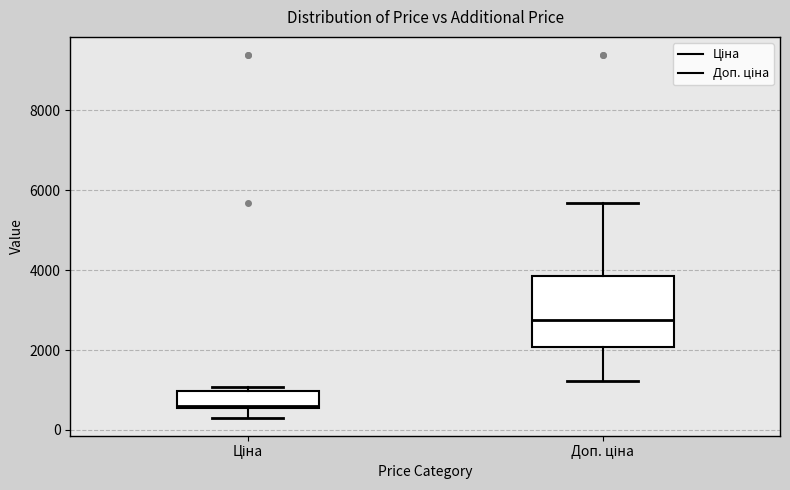

Reading left to right, read every box against the y-axis: the position of its median line, the range the box covers, and the ends of its whiskers. The values are not printed on the chart, so give them approximately, as read against the axis.

Ціна: median 600 (just above the box's lower edge), box 600 to 1000, whiskers 400 to 1000 (just above the box's upper edge)
Доп. ціна: median 2800, box 2000 to 3800, whiskers 1200 to 5600